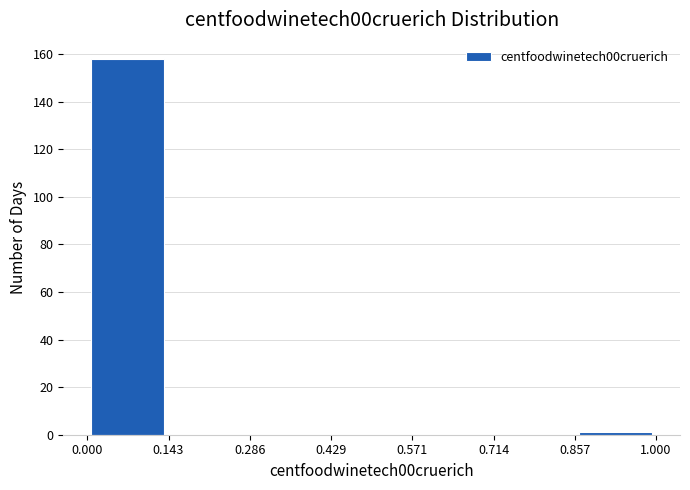

Reading left to right, list every bar in this chart as the range it spans on the x-axis followed by its height. The values are not printed on the chart, so give them approximately, as read against the axis.

0.000 to 0.143: 158
0.143 to 0.286: 0
0.286 to 0.429: 0
0.429 to 0.571: 0
0.571 to 0.714: 0
0.714 to 0.857: 0
0.857 to 1.000: under 2